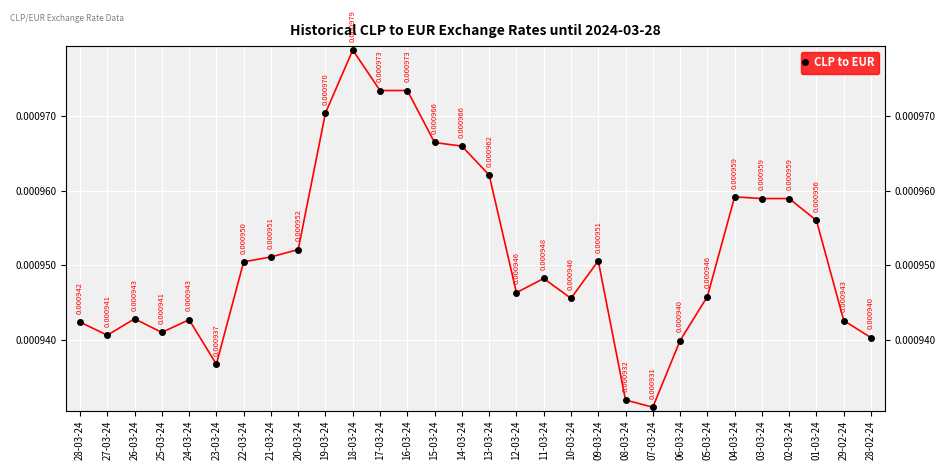

How many series are shown in this chart?

1